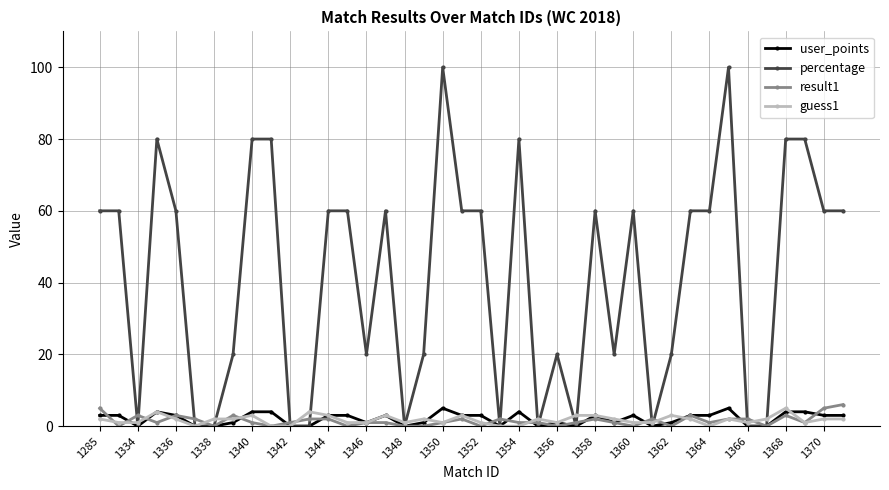

What is the value of the user_points point at the 29th from the left?

3